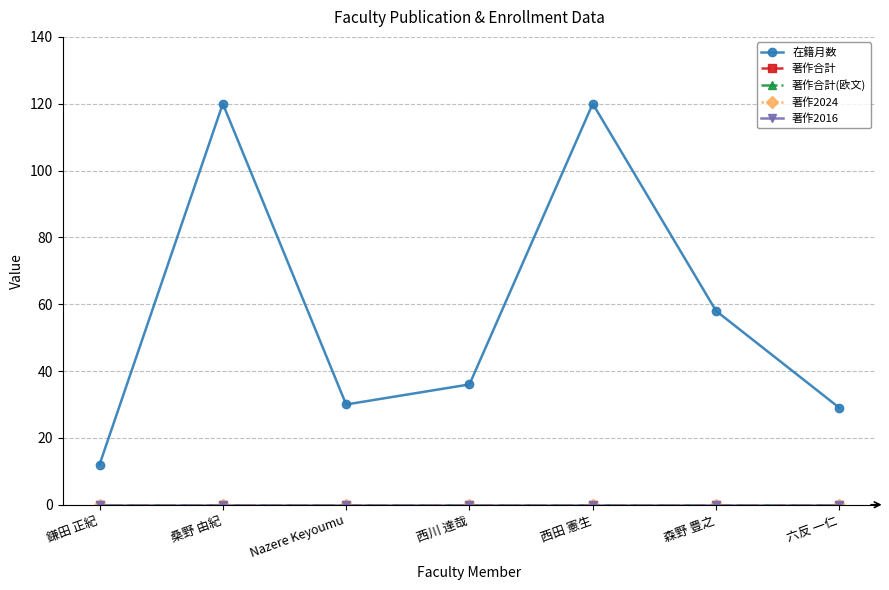

Which category has the highest value in the 著作2024 series?

鎌田 正紀